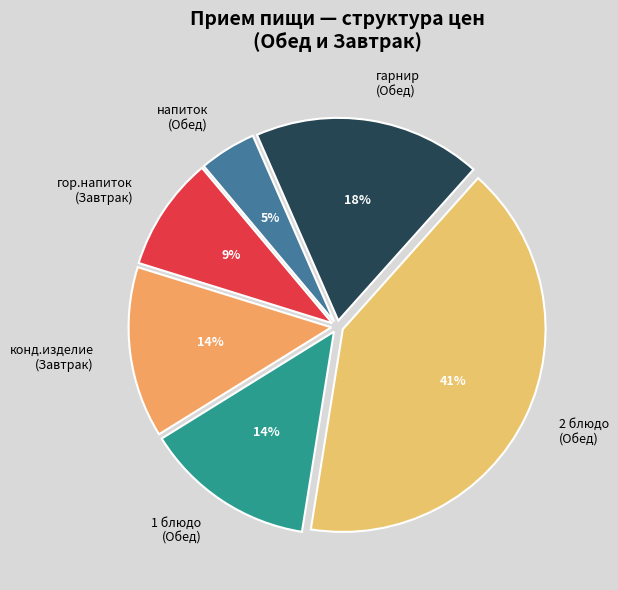

Is конд.изделие the majority of the pie?

No